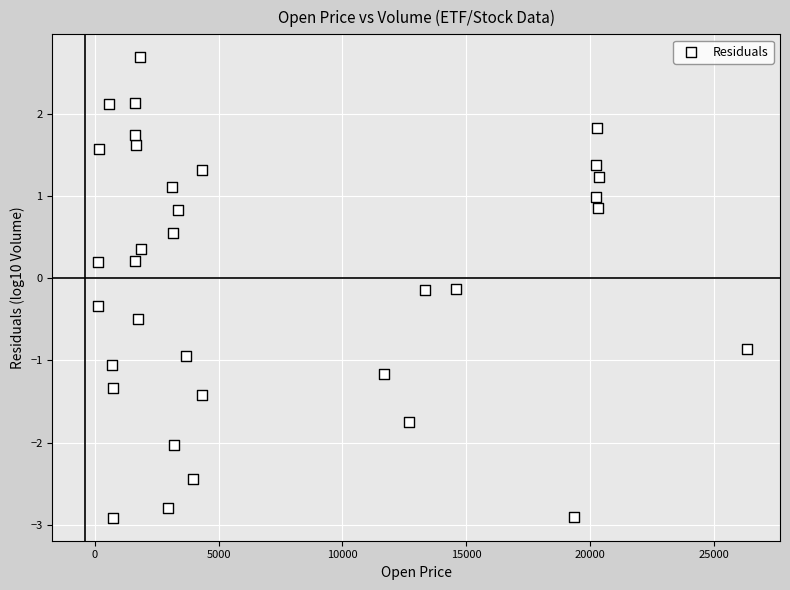

What is the range of X values (max minus min)?

26220.0